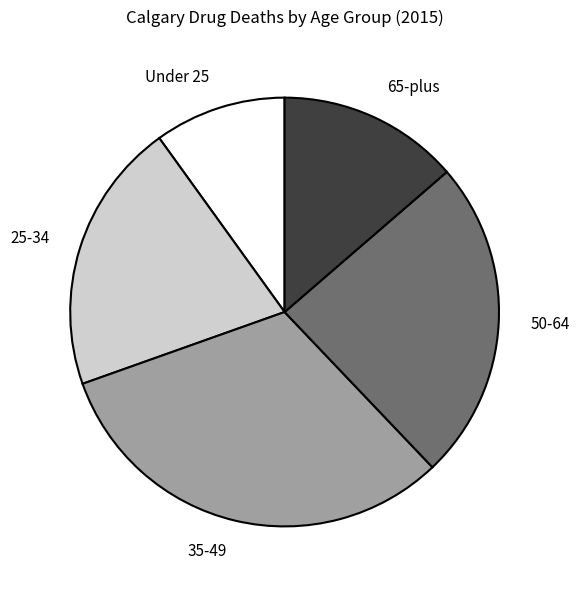

Does any single category account for the majority?

No